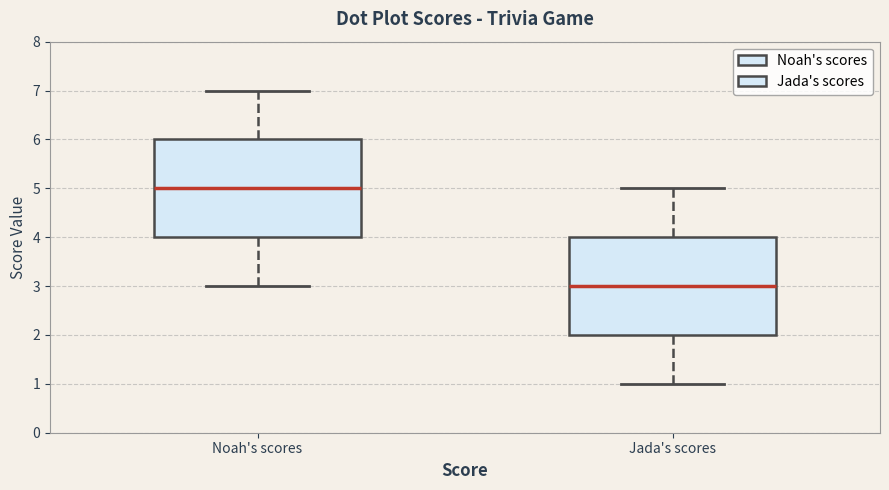

Reading left to right, read every box against the y-axis: the position of its median line, the range the box covers, and the ends of its whiskers. The values are not printed on the chart, so give them approximately, as read against the axis.

Noah's scores: median 5, box 4 to 6, whiskers 3 to 7
Jada's scores: median 3, box 2 to 4, whiskers 1 to 5